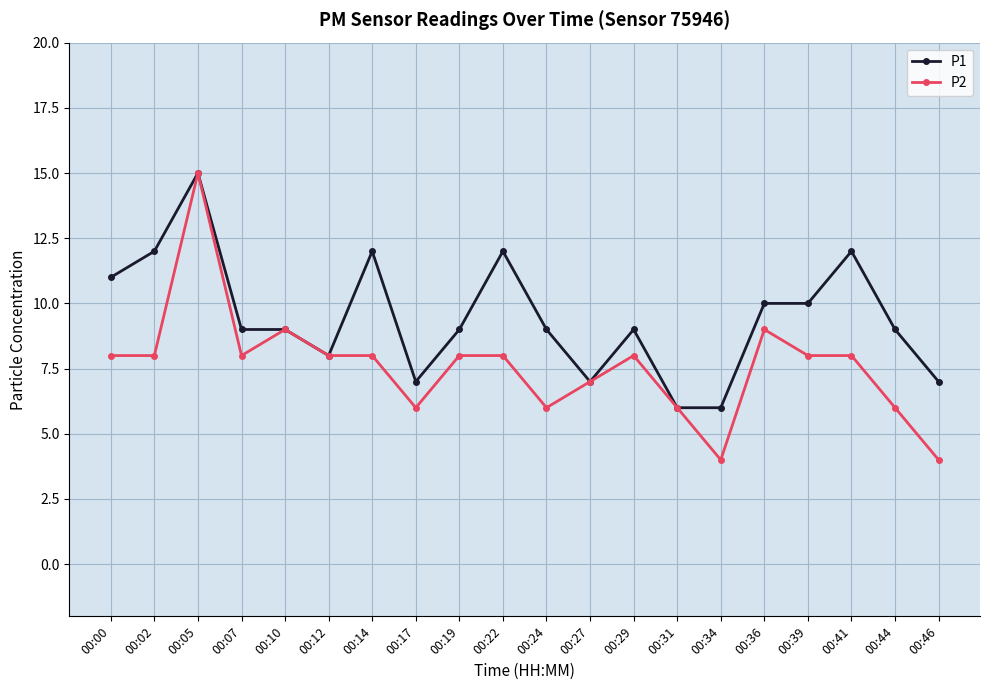

Rank the series by their average value, from lowest to highest.

P2, P1